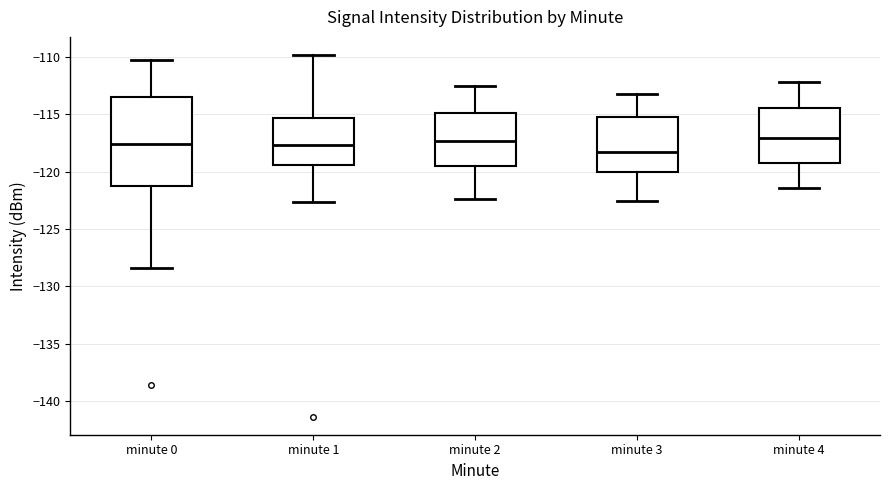

Which box is the tallest, from its lower edge to its upper edge?

minute 0